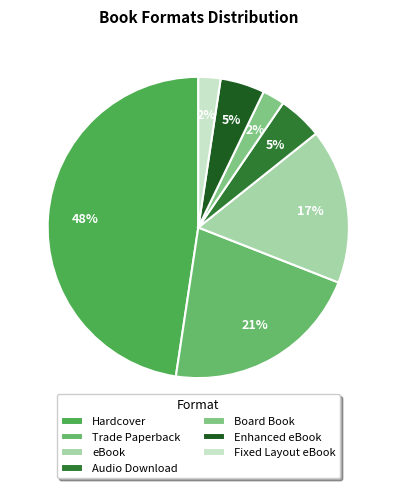

Does any single category account for the majority?

No